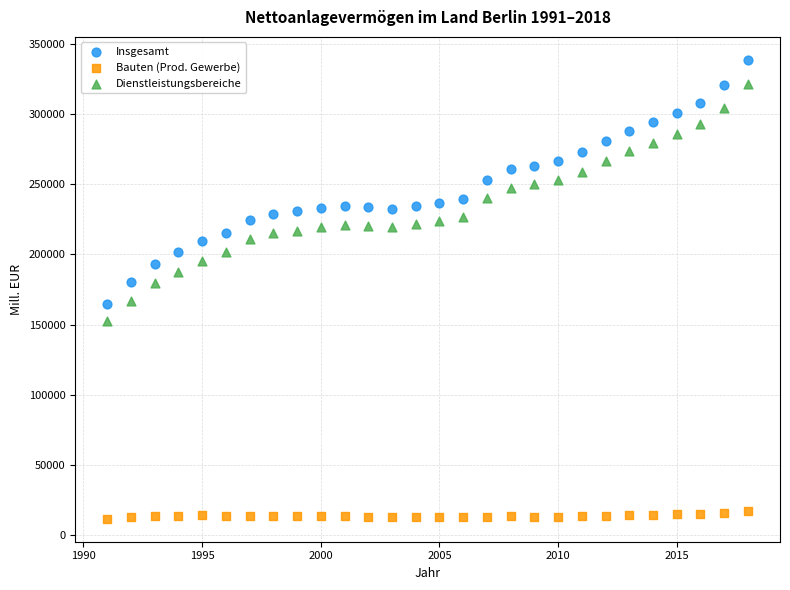

Across all data points, what is the range of Y values (max minus min)?

326913.3